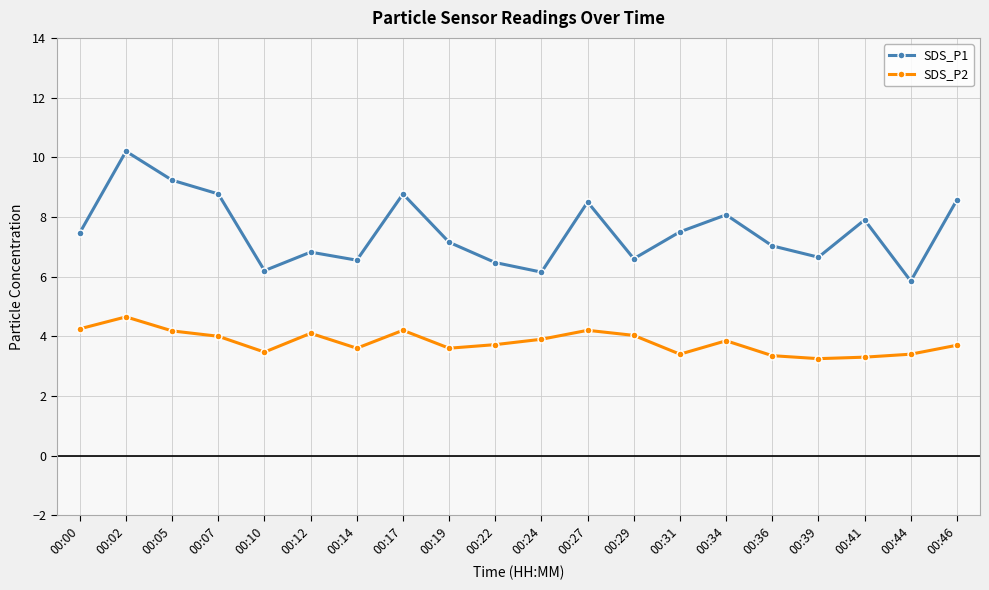

What is the total value across all series at 00:10?

9.7